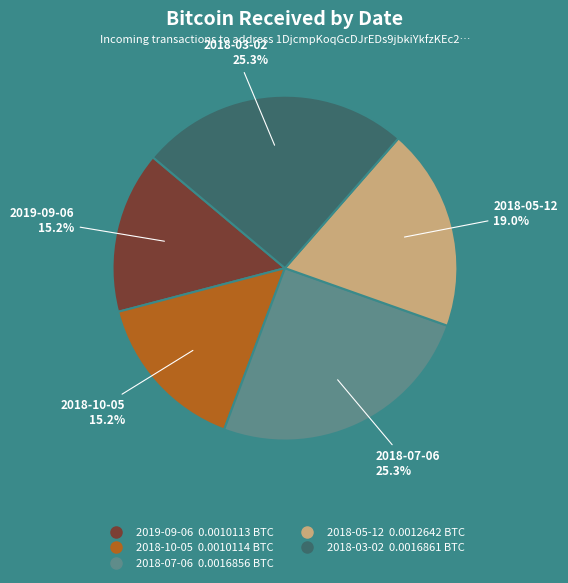

Is there any slice that represents more than half of the pie?

No